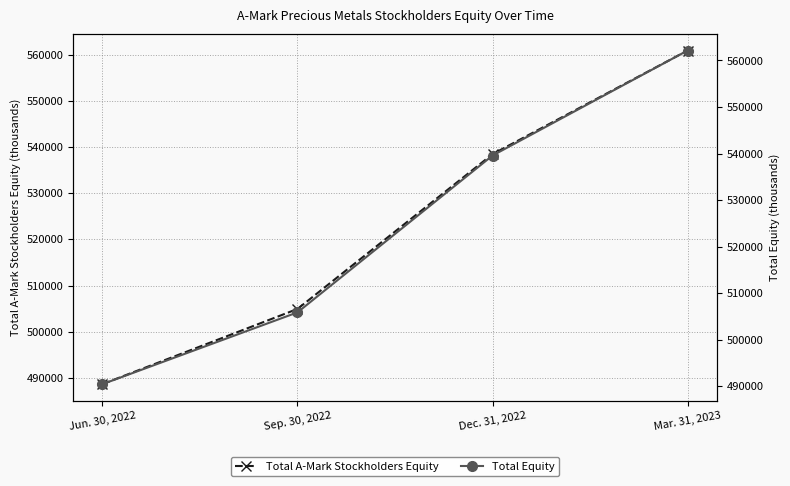

True or false: Total A-Mark Precious Metals, Inc. Stockholders Equity has more than 1 points higher than both neighbors.

False